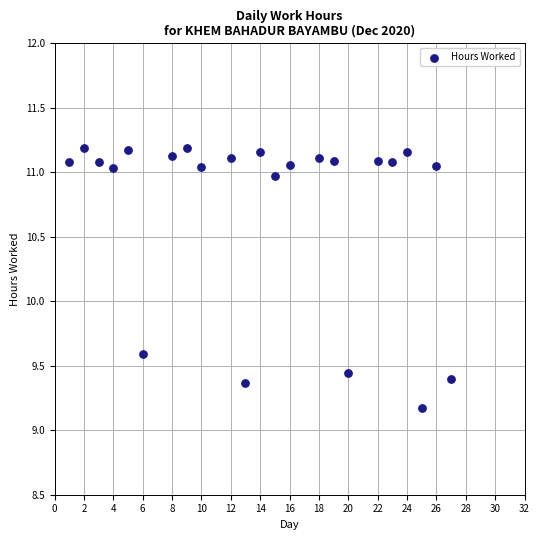

What is the range of Y values (max minus min)?

2.0